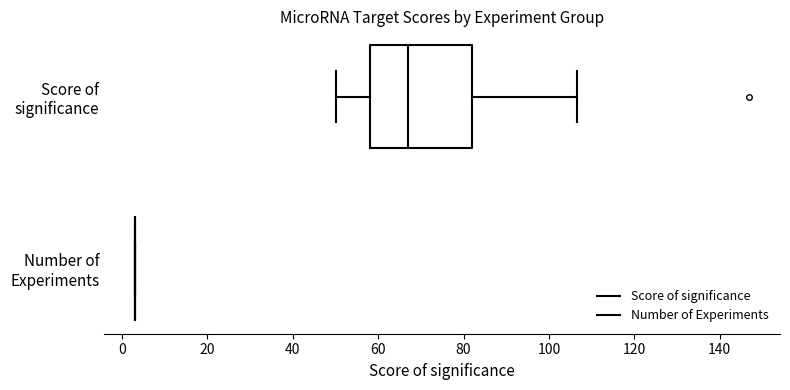

Reading bottom to top, transcribe this box plot: for each box, give where its median line is, the range the box spans, and where its two whiskers end, as read against the x-axis. The values are not printed on the chart, so give them approximately, as read against the axis.

Number of Experiments: box collapsed to a line at 4, whiskers 4 to 4
Score of significance: median 66, box 58 to 82, whiskers 50 to 106